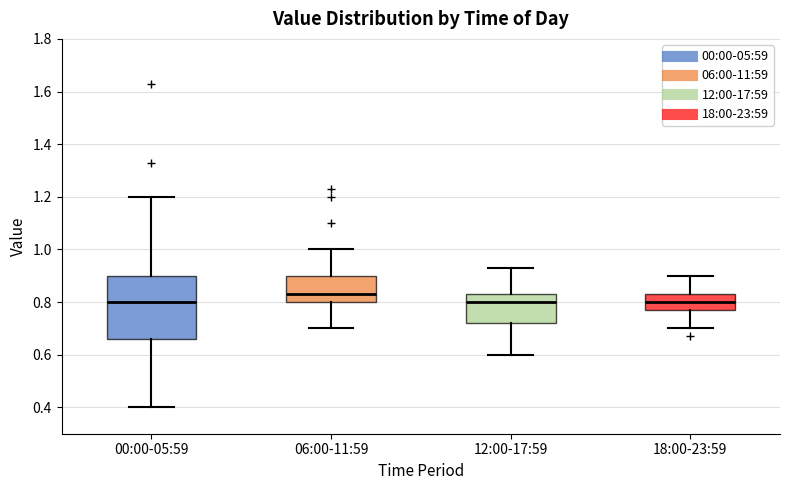

Where does the median line of the box for 12:00-17:59 sit on the y-axis? The values are not printed on the chart, so give them approximately, as read against the axis.

0.80